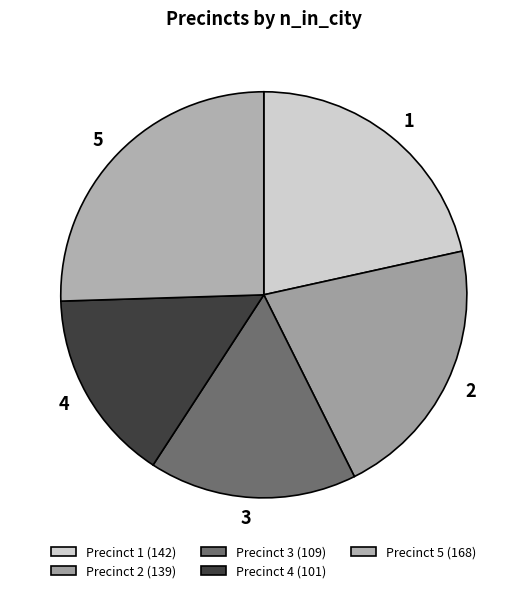

How many segments does this pie chart have?

5